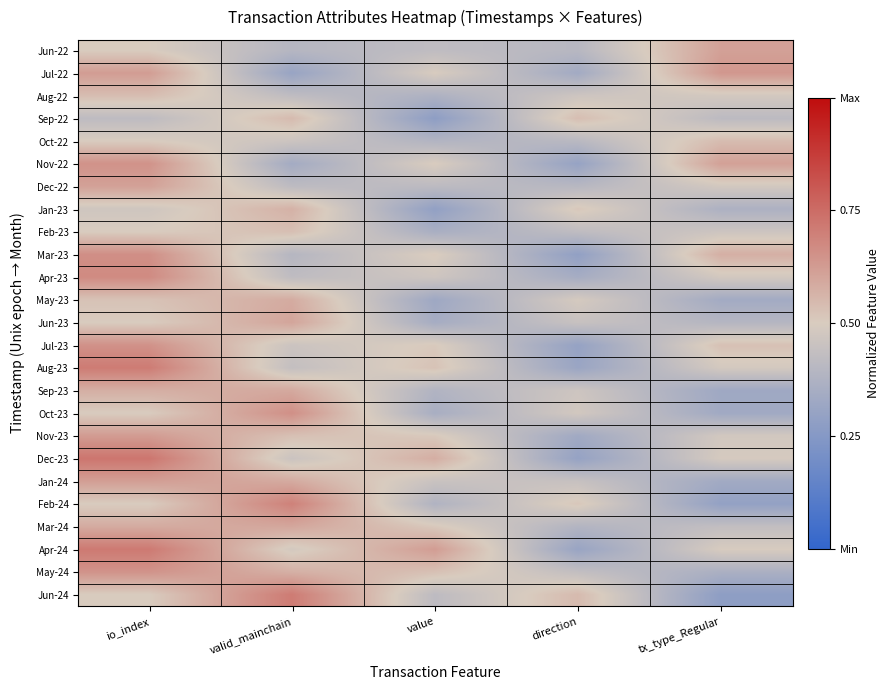

Rank the series at value from highest to lowest value.

Apr-24, Dec-23, May-24, Aug-23, Mar-24, Nov-23, Jul-23, Mar-23, Nov-22, Jul-22, Apr-23, Jan-24, Jun-22, Jun-24, Dec-22, Oct-22, Sep-23, Feb-24, Aug-22, Feb-23, Oct-23, Jun-23, May-23, Jan-23, Sep-22